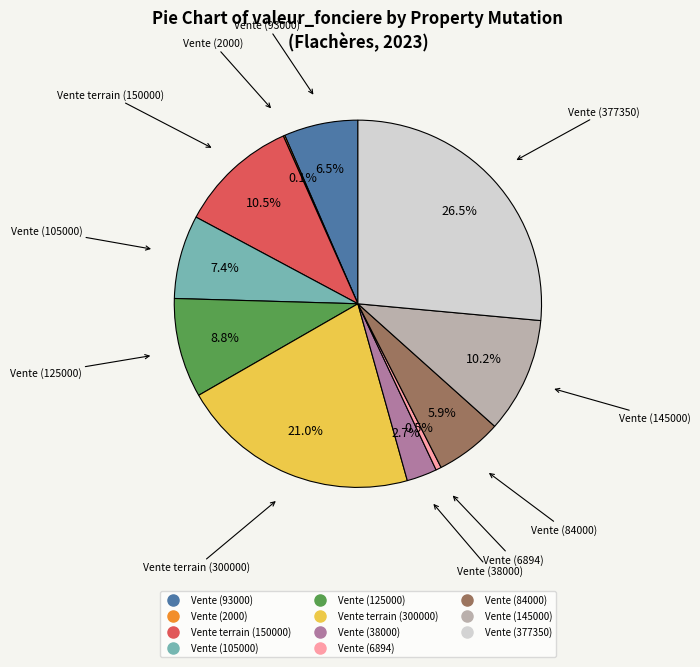

What percentage is the Vente (145000) slice, to the nearest percent?

10%